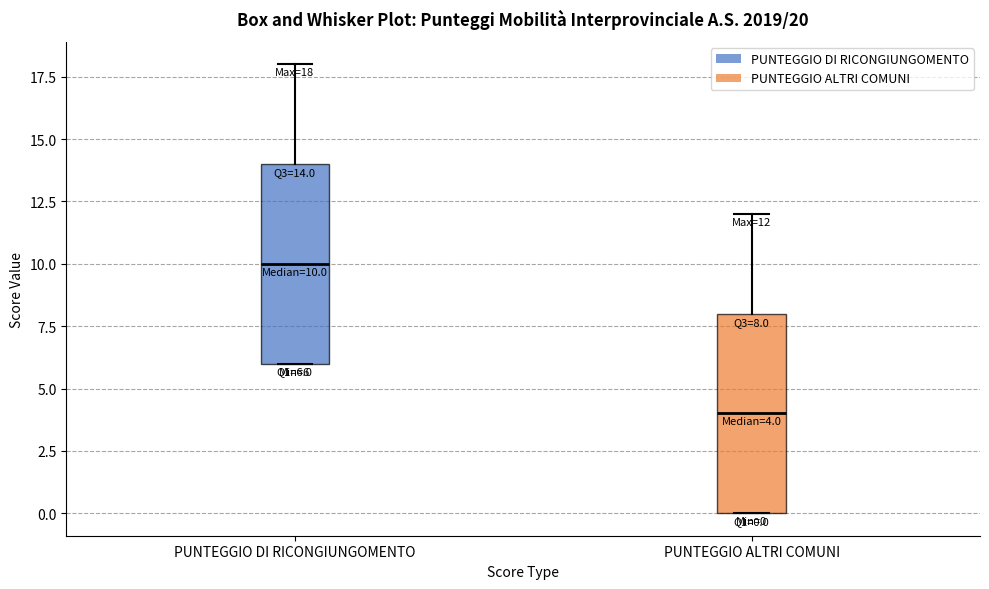

Which box's median line is the highest?

PUNTEGGIO DI RICONGIUNGOMENTO